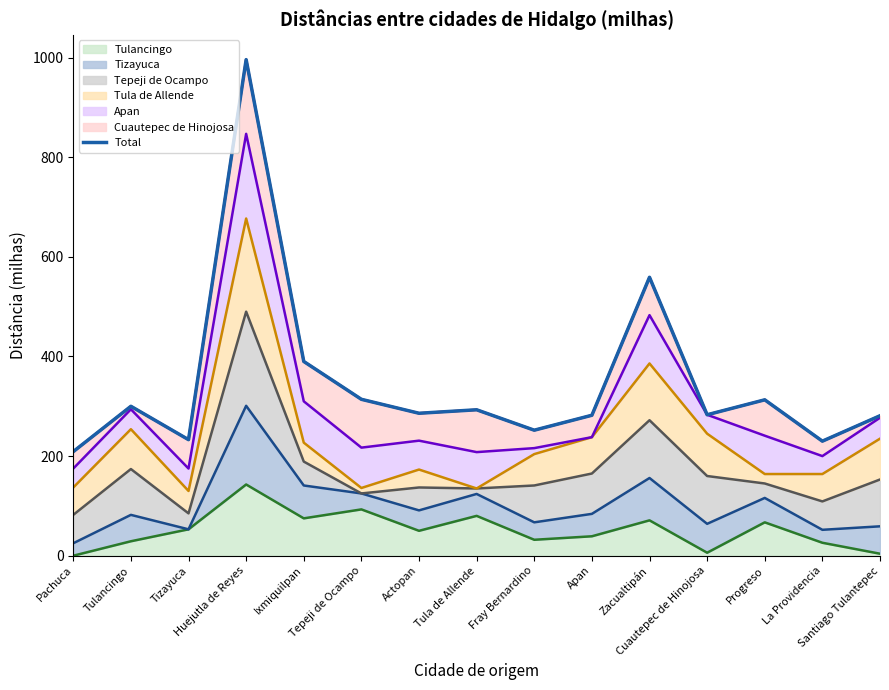

The value at Progreso is 313. True or false?

True